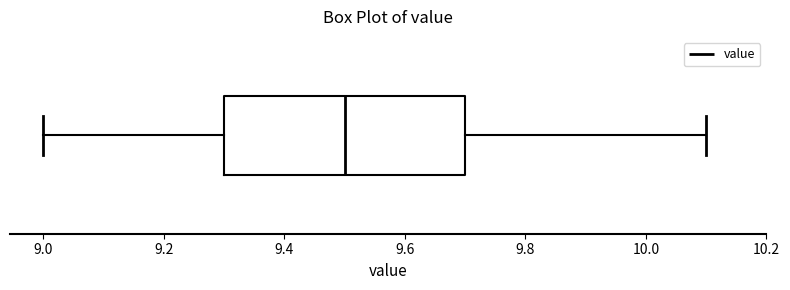

Transcribe this box plot: give where the median line is, the range the box spans, and where the two whiskers end, as read against the x-axis. The values are not printed on the chart, so give them approximately, as read against the axis.

median 9.5, box 9.3 to 9.7, whiskers 9.0 to 10.1